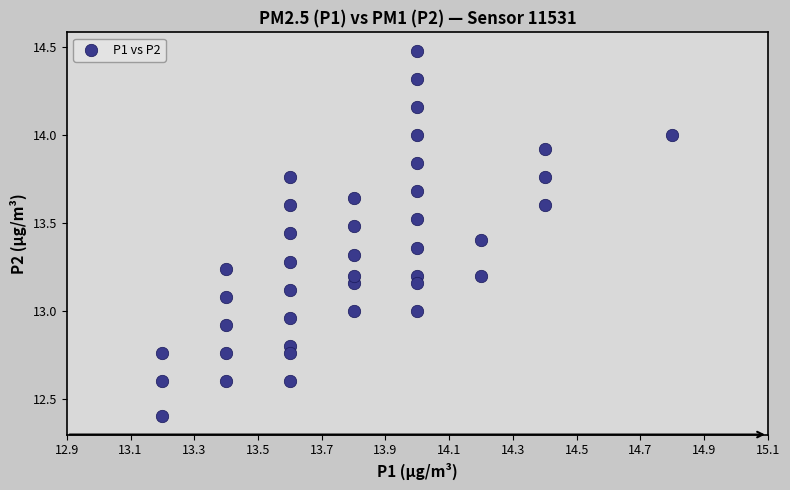

What is the range of Y values (max minus min)?

2.1